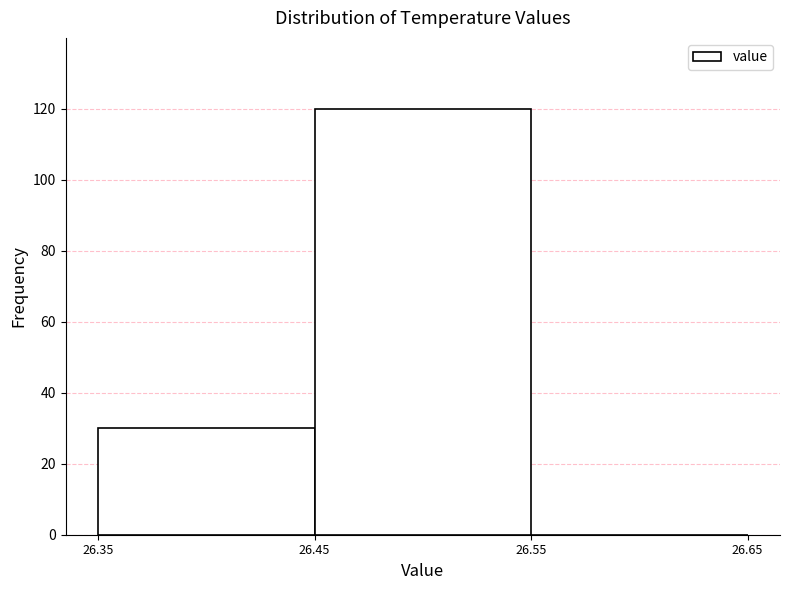

What is the height of the bar covering 26.45 to 26.55 on the x-axis? The values are not printed on the chart, so give them approximately, as read against the axis.

120